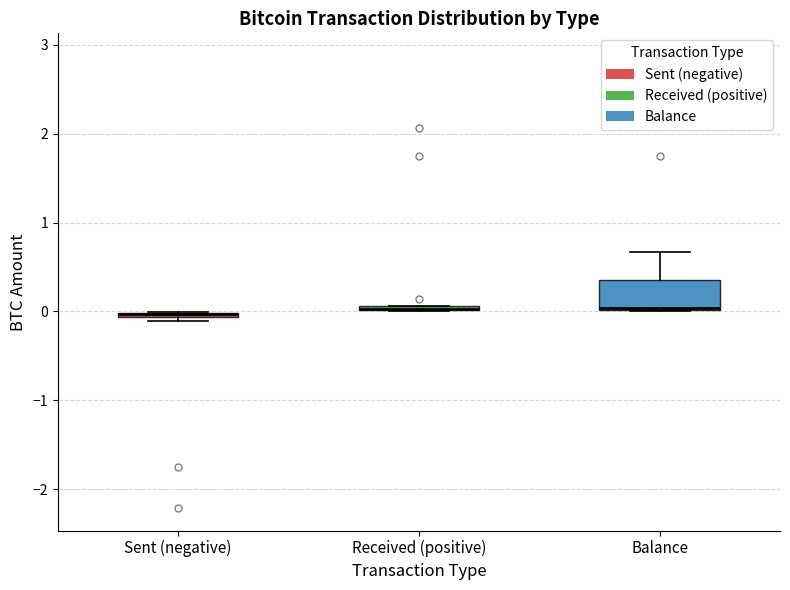

Where is the upper edge of the box for Sent (negative) on the y-axis? The values are not printed on the chart, so give them approximately, as read against the axis.

0.0